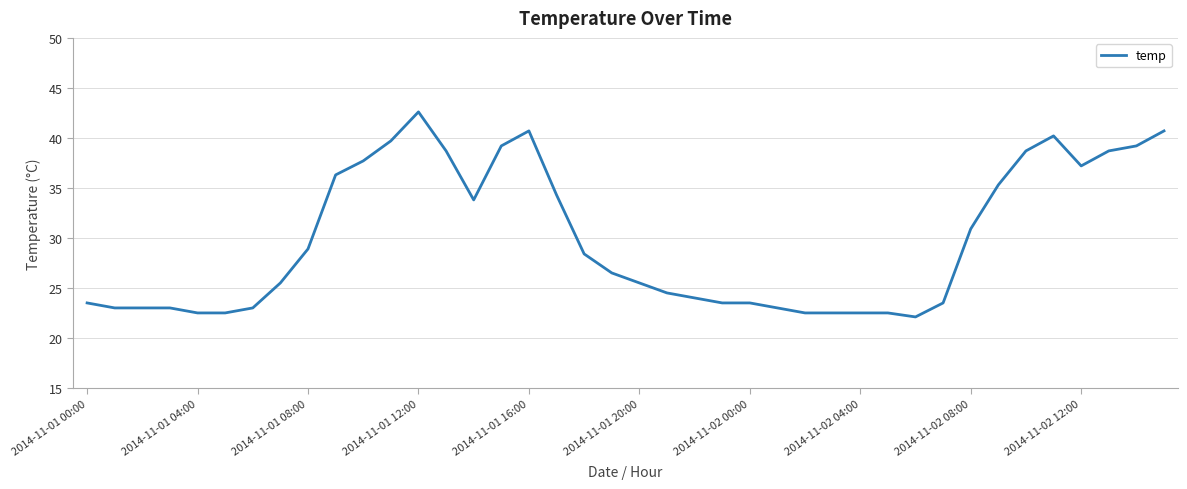

What is the difference between the maximum and minimum values?

20.5